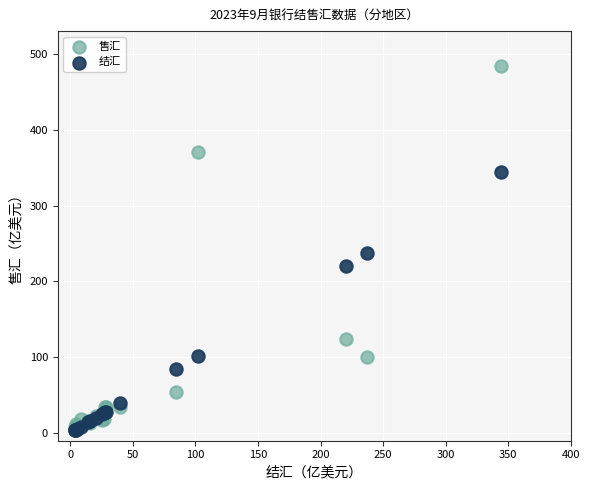

Which series reaches the maximum Y coordinate?

售汇